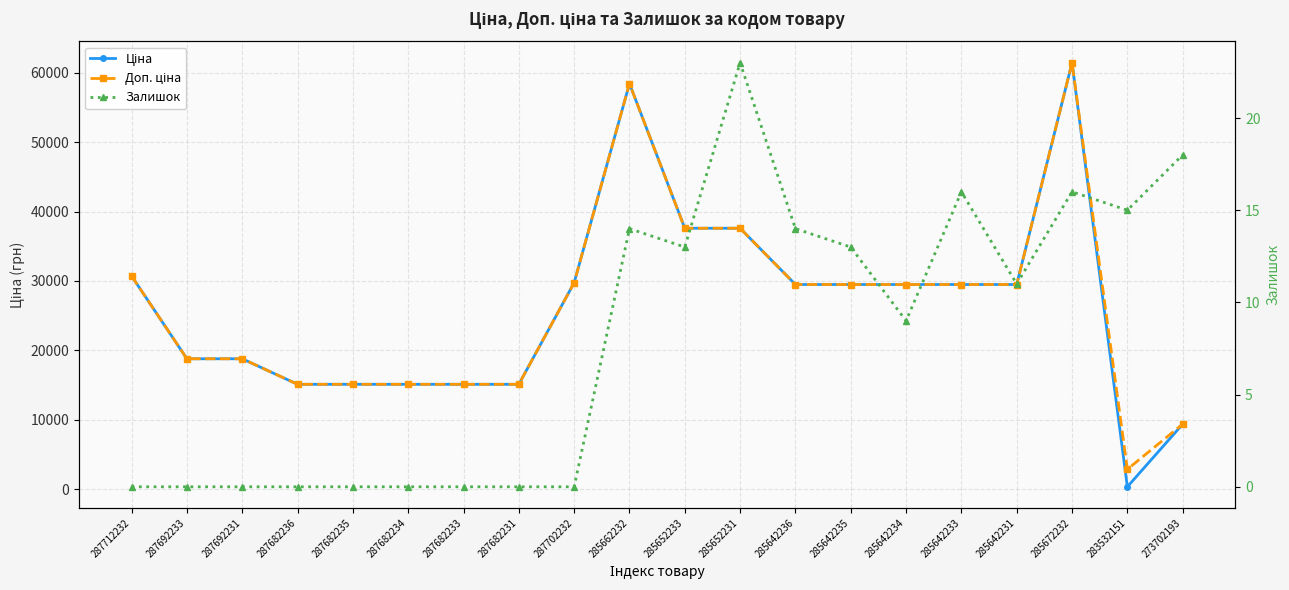

What is the label of the 15th point from the left?

285642234